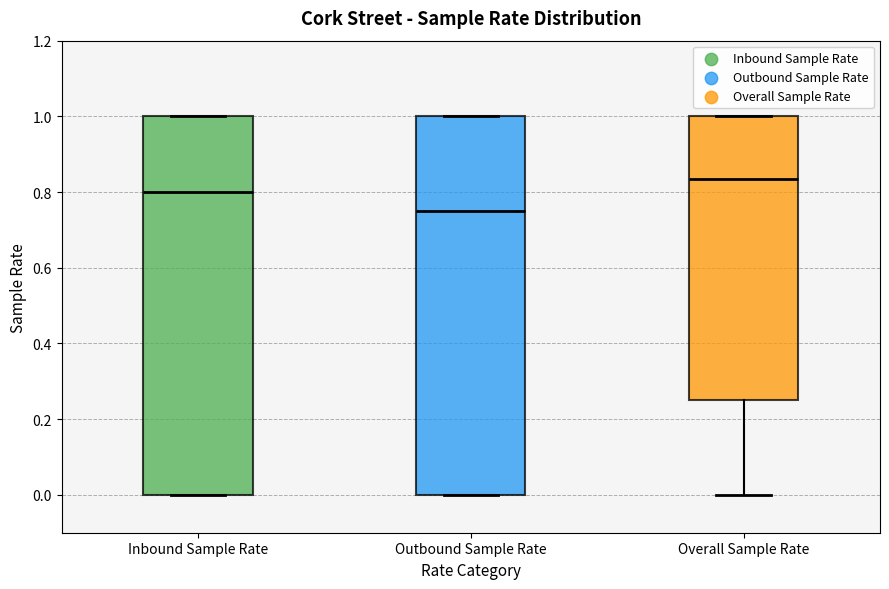

Reading left to right, read every box against the y-axis: the position of its median line, the range the box covers, and the ends of its whiskers. The values are not printed on the chart, so give them approximately, as read against the axis.

Inbound Sample Rate: median 0.80, box 0.00 to 1.00, whiskers 0.00 to 1.00
Outbound Sample Rate: median 0.76, box 0.00 to 1.00, whiskers 0.00 to 1.00
Overall Sample Rate: median 0.84, box 0.26 to 1.00, whiskers 0.00 to 1.00